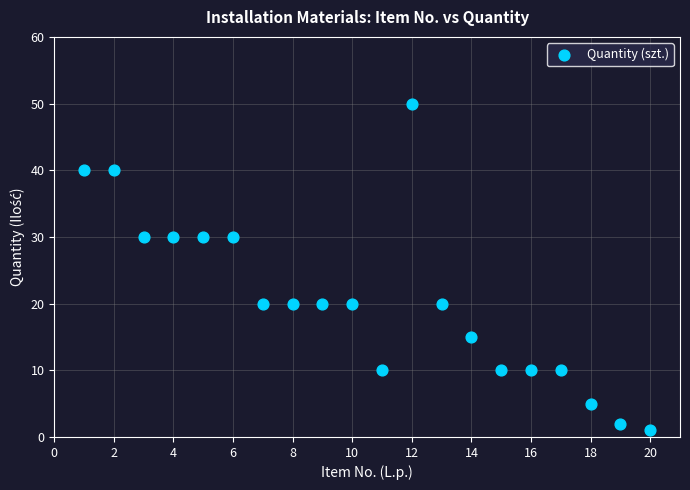

What is the range of X values (max minus min)?

19